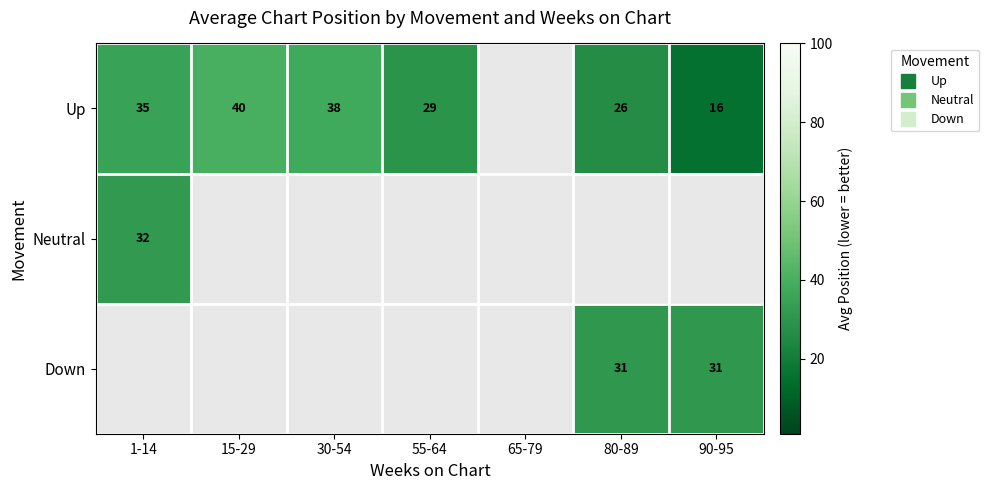

Which series has the largest range (max minus min)?

Up